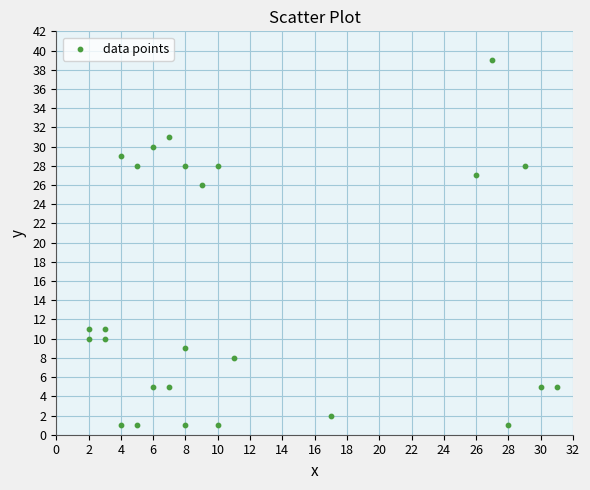

What is the range of X values (max minus min)?

29